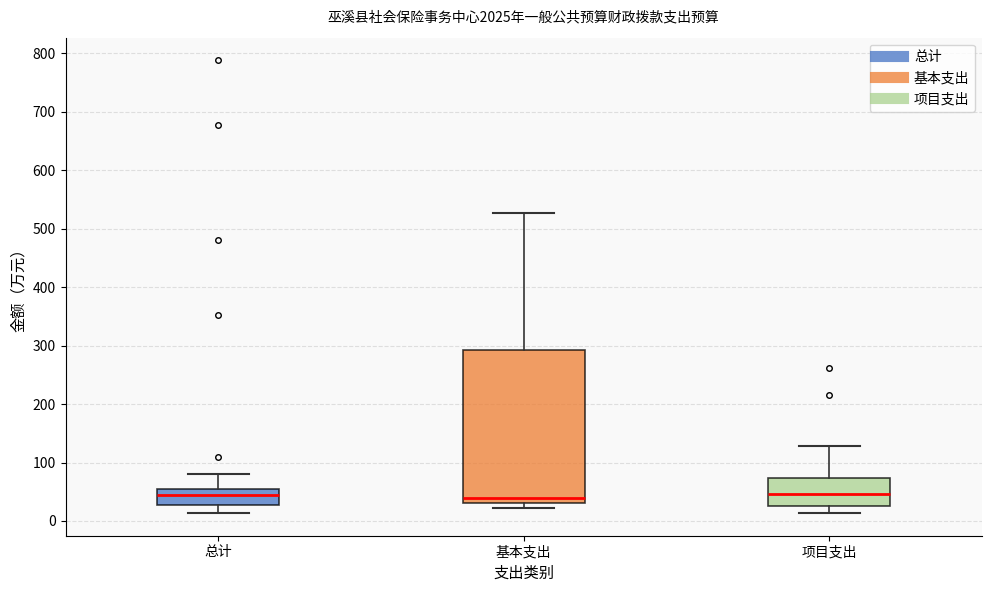

Which box is the tallest, from its lower edge to its upper edge?

基本支出